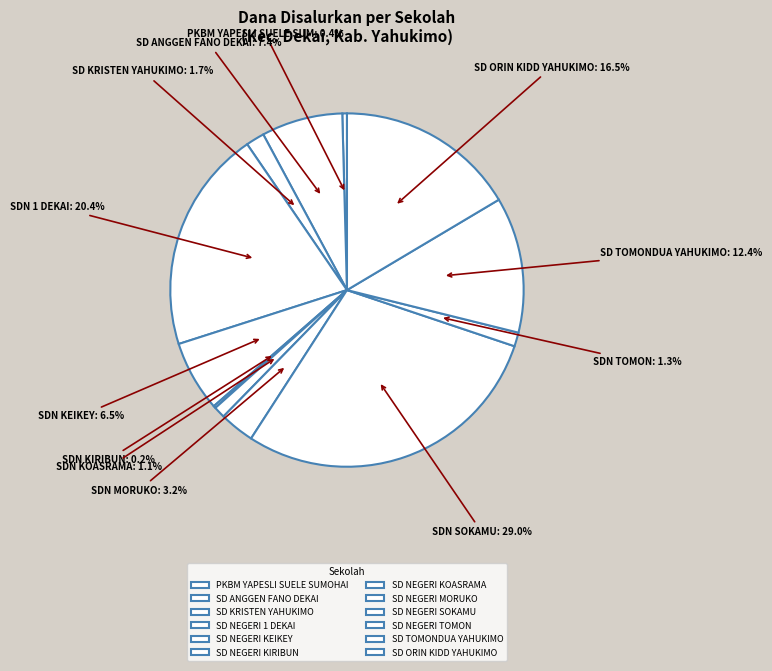

To the nearest percent, what portion does SD NEGERI KEIKEY represent?

6%